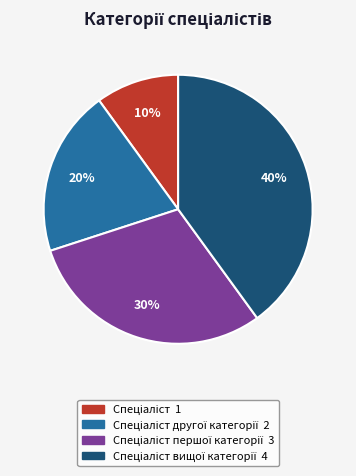

Is there a majority slice in this chart?

No